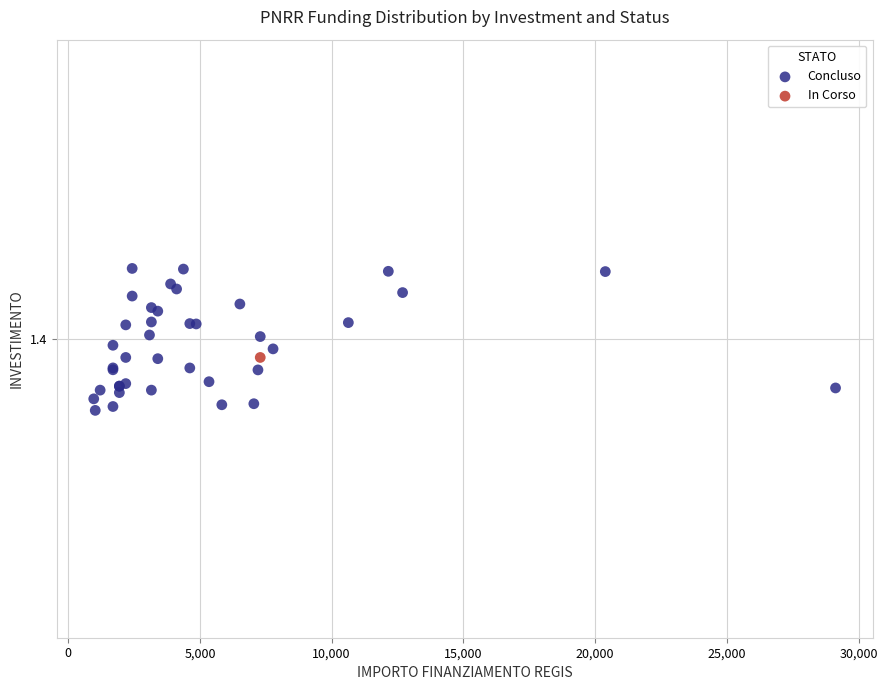

What are all the series names shown in the legend?

Concluso, In Corso